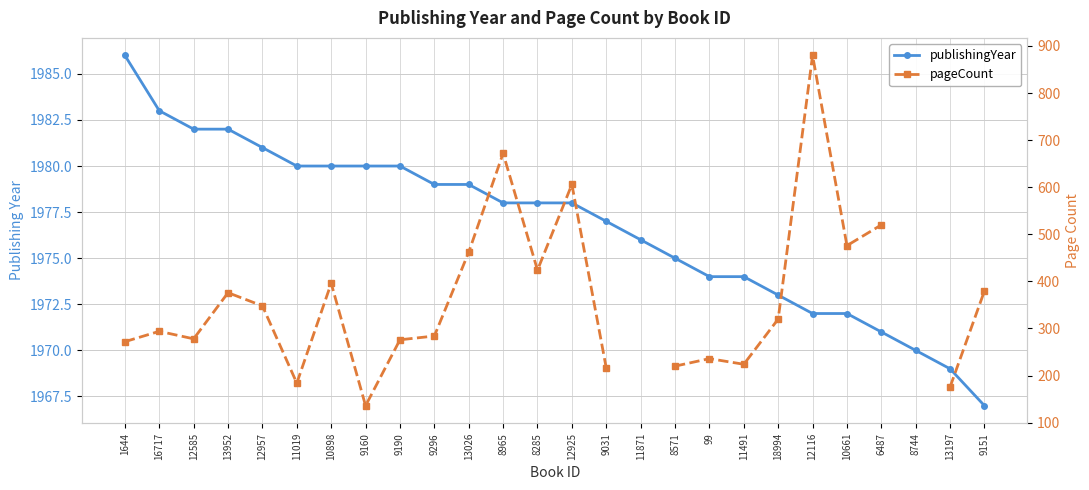

True or false: publishingYear has a value of 1142.1 at 8285.

False